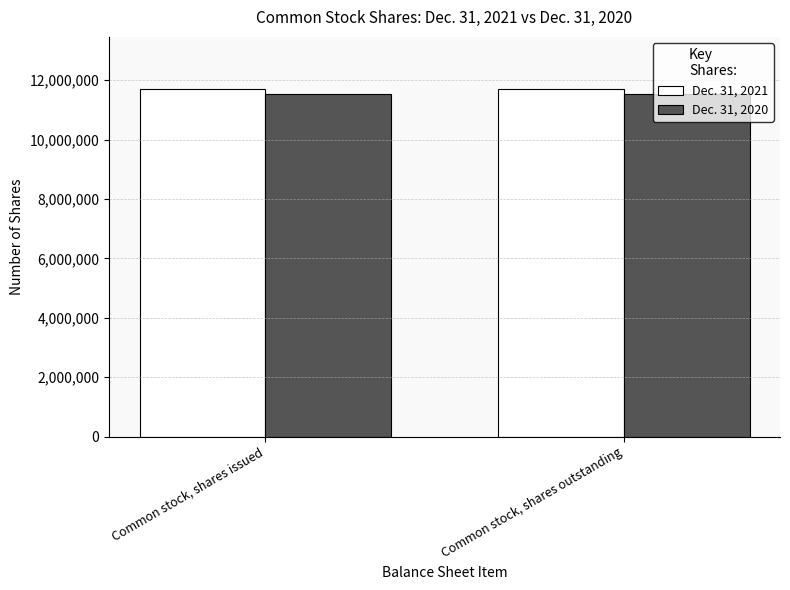

What is the total value across all series at Common stock, shares outstanding?

23242428